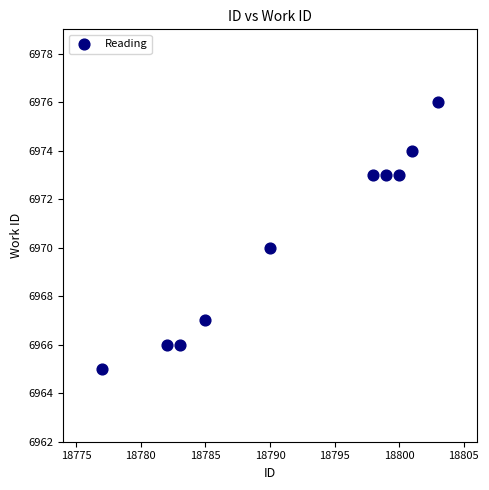

What is the range of X values (max minus min)?

26